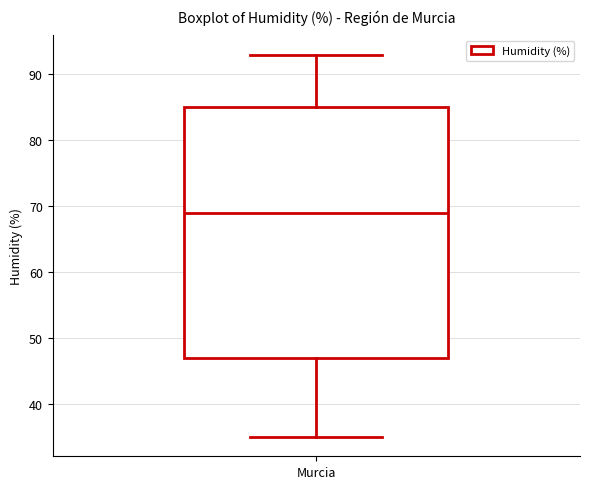

Read this box plot against the y-axis: the position of the median line, the range covered by the box, and the ends of both whiskers. The values are not printed on the chart, so give them approximately, as read against the axis.

median 69, box 47 to 85, whiskers 35 to 93